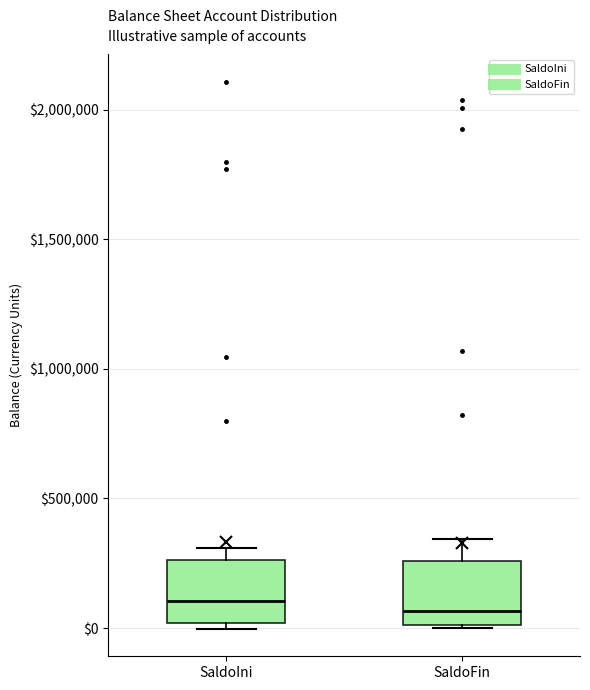

Where is the lower edge of the box for SaldoFin on the y-axis? The values are not printed on the chart, so give them approximately, as read against the axis.

0